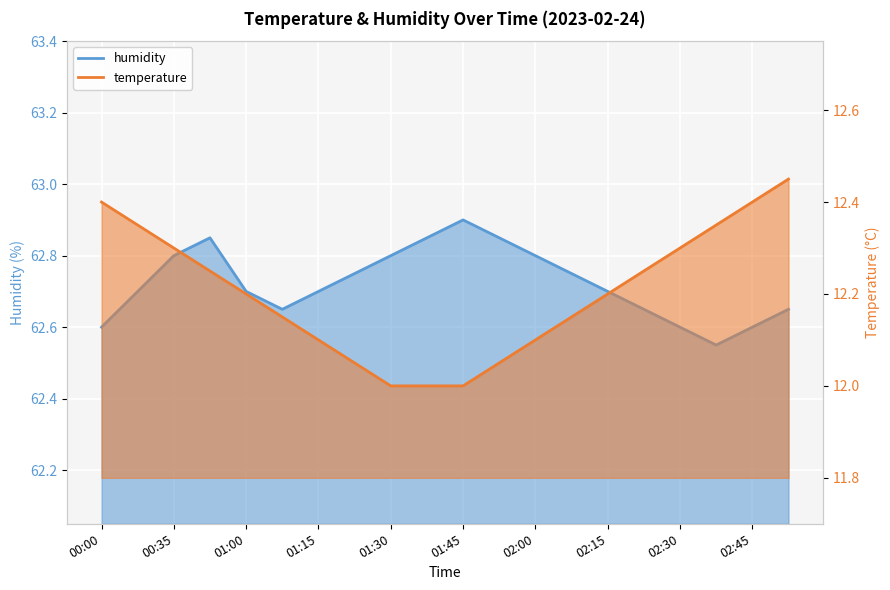

What position from the right is 02:53?

1